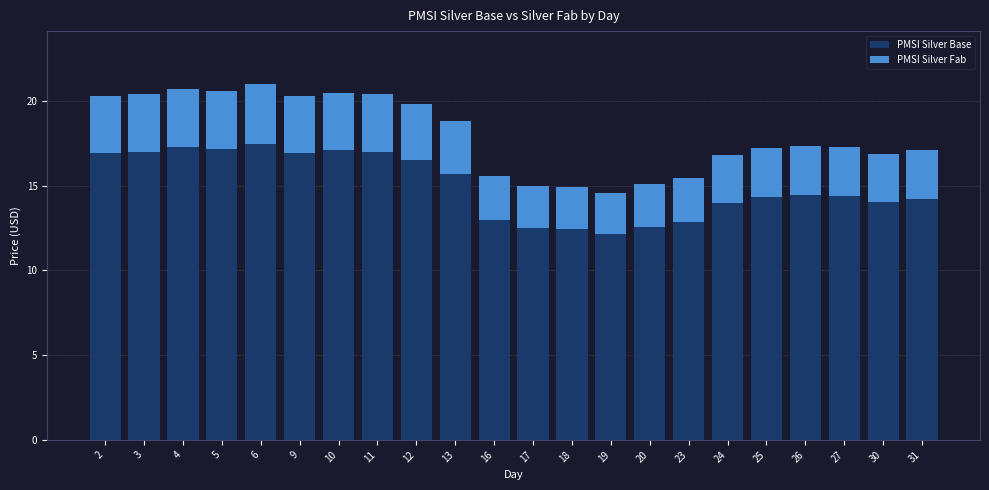

What is the total value across all series at 16?

15.6